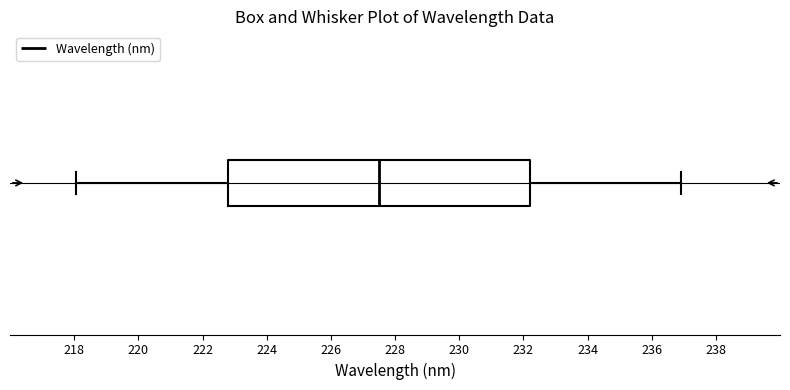

Transcribe this box plot: give where the median line is, the range the box spans, and where the two whiskers end, as read against the x-axis. The values are not printed on the chart, so give them approximately, as read against the axis.

median 227.6, box 222.8 to 232.2, whiskers 218.0 to 237.0